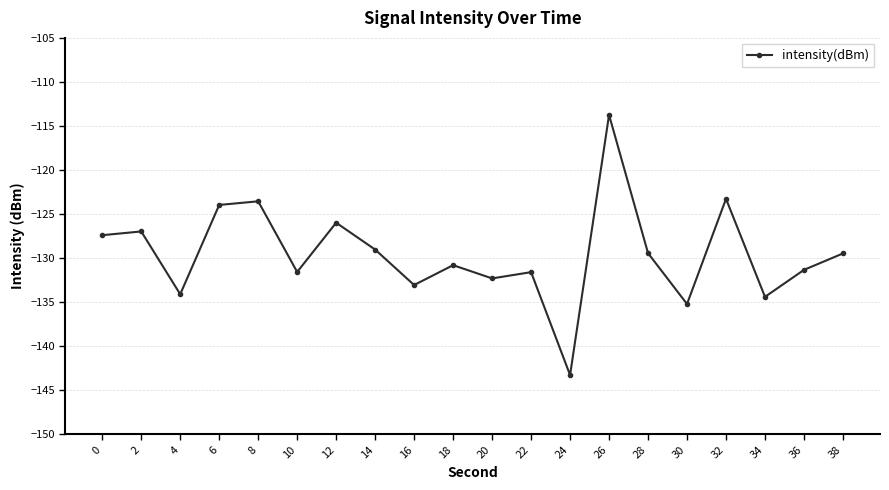

The value at 24 is -143.3. True or false?

True